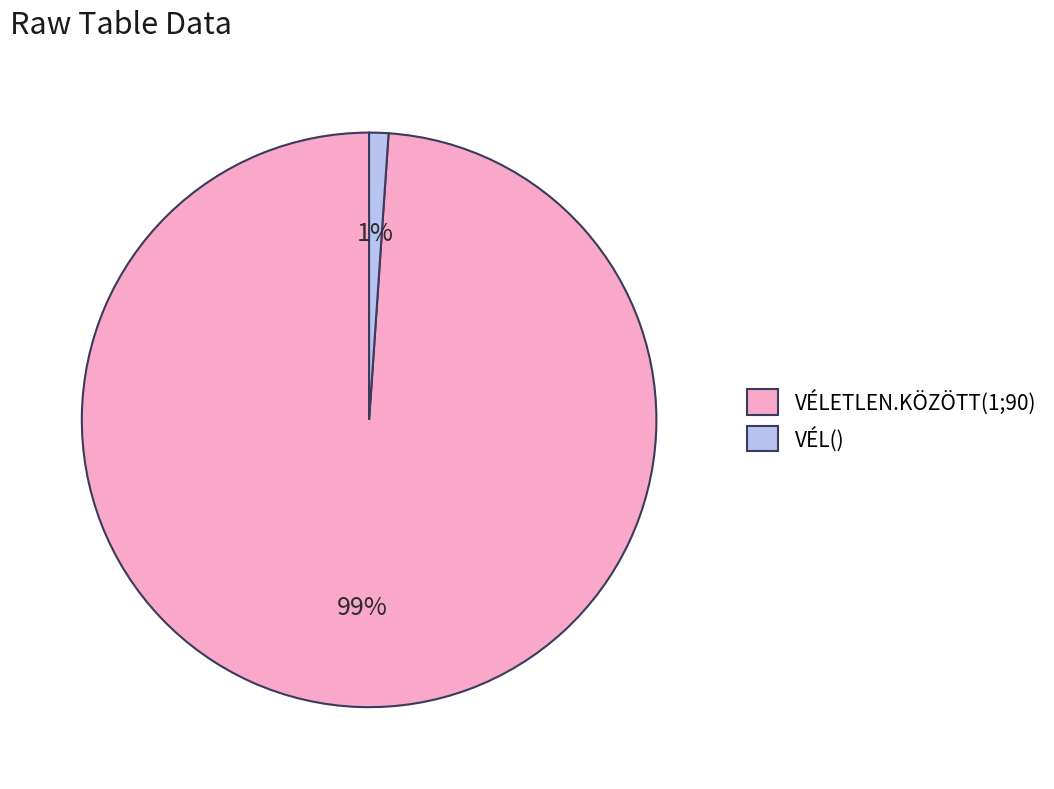

How many slices are in this pie chart?

2